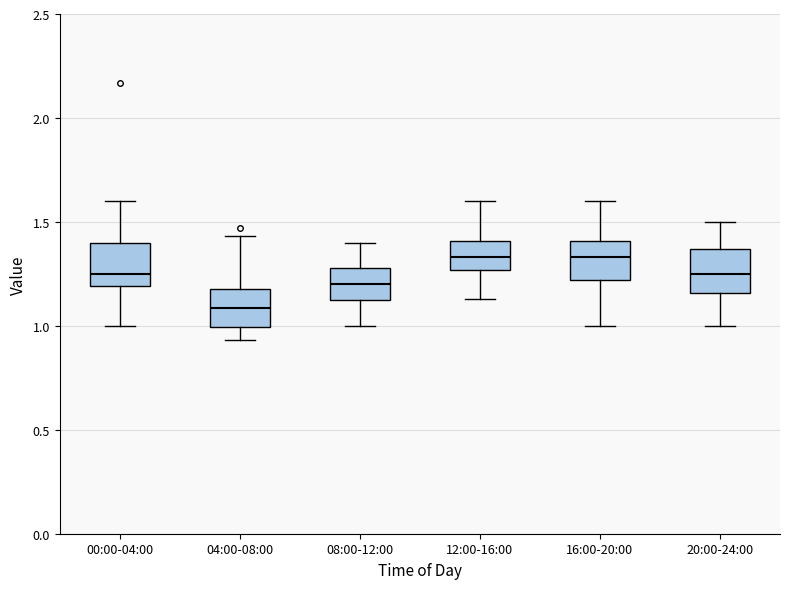

Where does the upper whisker of the box for 12:00-16:00 end on the y-axis? The values are not printed on the chart, so give them approximately, as read against the axis.

1.60